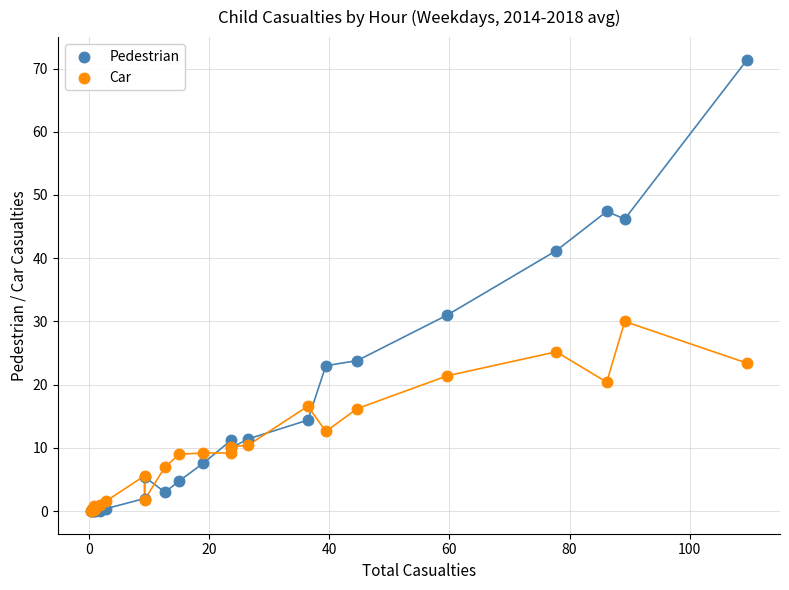

In the Pedestrian series, what Y value is closest to 35?

31.0